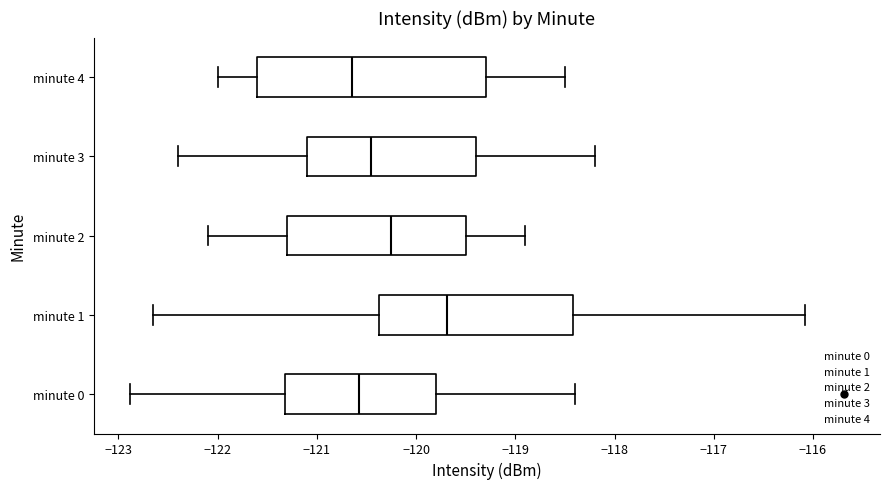

Reading bottom to top, read every box against the x-axis: the position of its median line, the range the box covers, and the ends of its whiskers. The values are not printed on the chart, so give them approximately, as read against the axis.

minute 0: median -120.6, box -121.3 to -119.8, whiskers -122.9 to -118.4
minute 1: median -119.7, box -120.4 to -118.4, whiskers -122.7 to -116.1
minute 2: median -120.2, box -121.3 to -119.5, whiskers -122.1 to -118.9
minute 3: median -120.4, box -121.1 to -119.4, whiskers -122.4 to -118.2
minute 4: median -120.6, box -121.6 to -119.3, whiskers -122.0 to -118.5